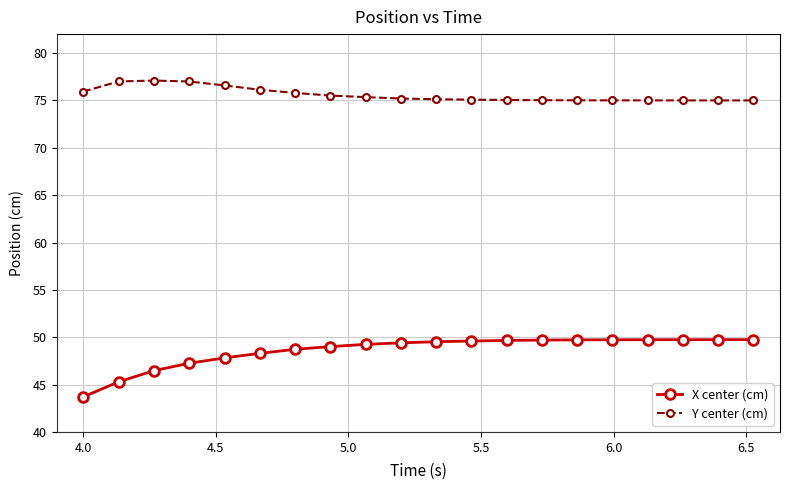

Rank the series by their maximum value, from lowest to highest.

X center (cm), Y center (cm)